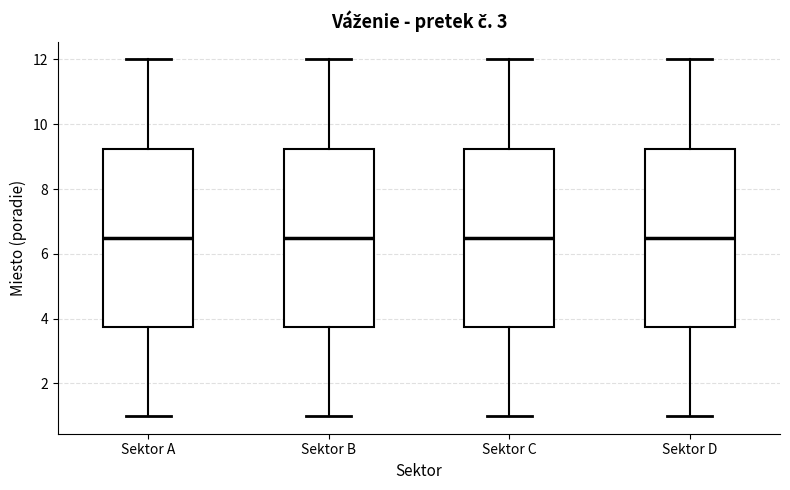

Reading left to right, read every box against the y-axis: the position of its median line, the range the box covers, and the ends of its whiskers. The values are not printed on the chart, so give them approximately, as read against the axis.

Sektor A: median 6.6, box 3.8 to 9.2, whiskers 1.0 to 12.0
Sektor B: median 6.6, box 3.8 to 9.2, whiskers 1.0 to 12.0
Sektor C: median 6.6, box 3.8 to 9.2, whiskers 1.0 to 12.0
Sektor D: median 6.6, box 3.8 to 9.2, whiskers 1.0 to 12.0